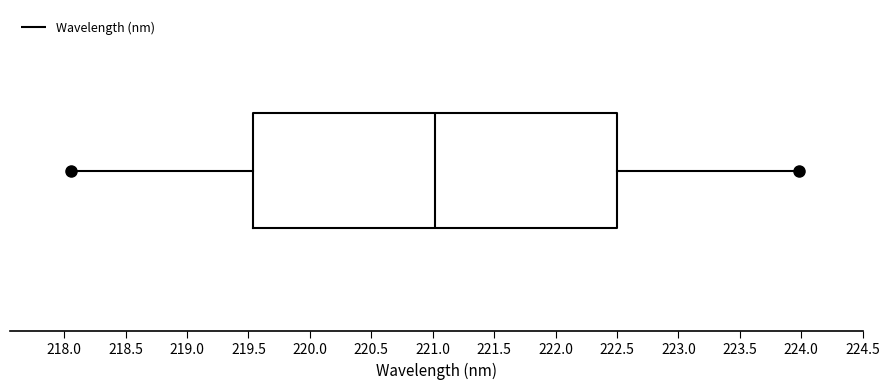

Transcribe this box plot: give where the median line is, the range the box spans, and where the two whiskers end, as read against the x-axis. The values are not printed on the chart, so give them approximately, as read against the axis.

median 221.00, box 219.55 to 222.50, whiskers 218.05 to 224.00